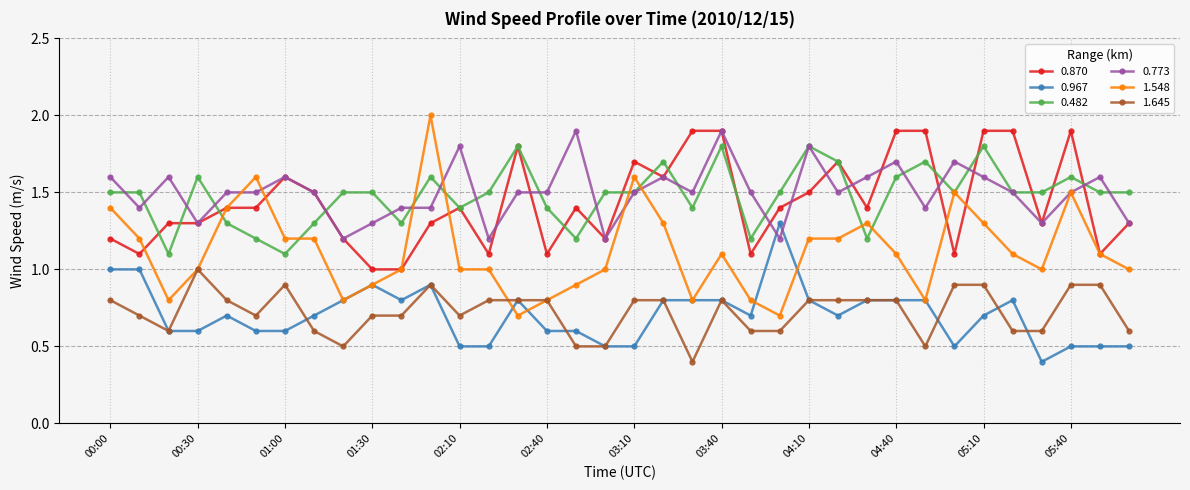

What are all the series names shown in the legend?

0.870, 0.967, 0.482, 0.773, 1.548, 1.645